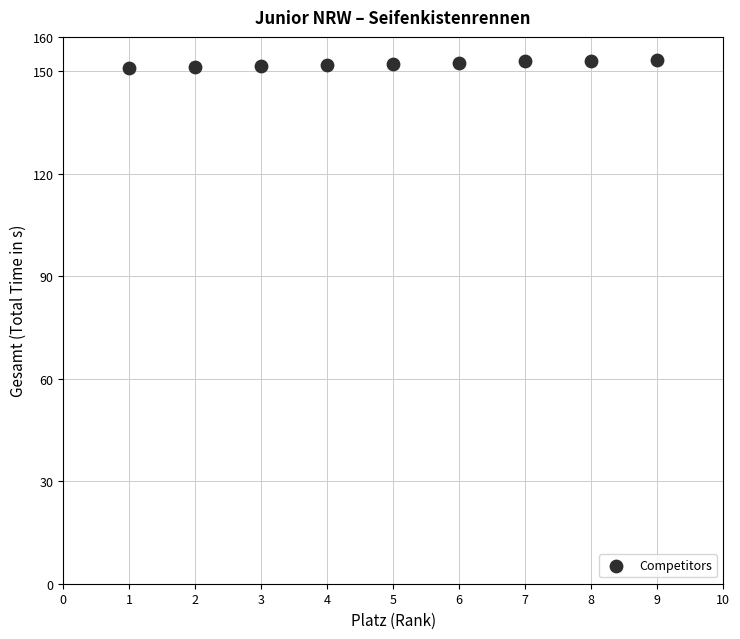

What is the average X value?

5.0